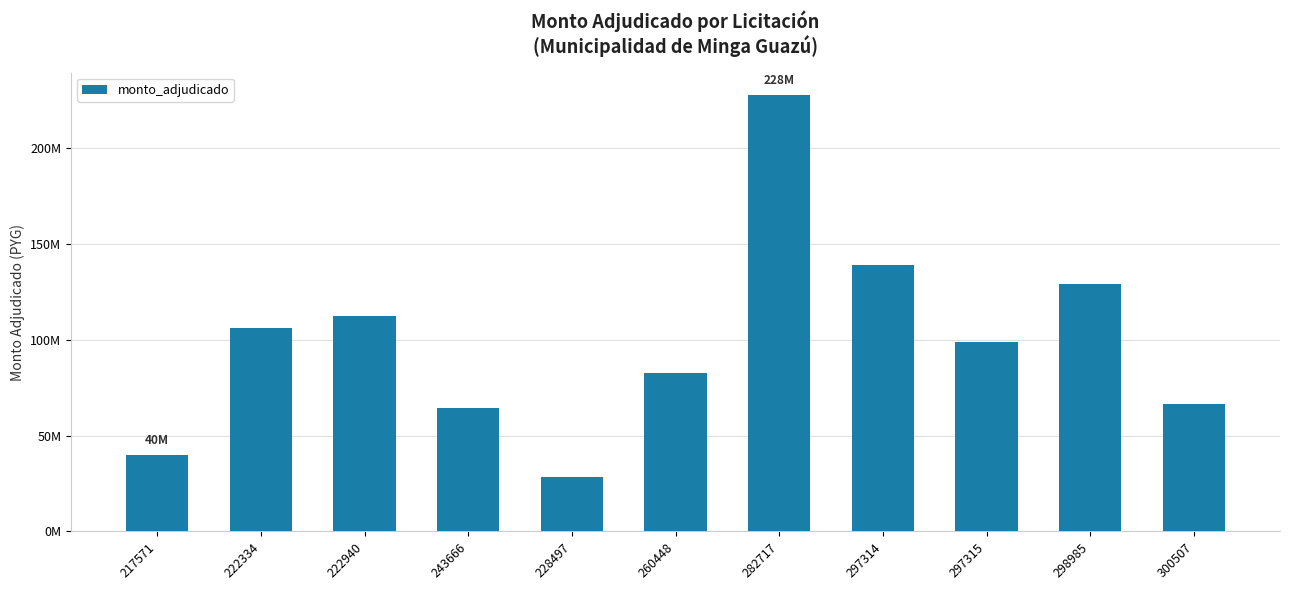

Are the bars horizontal?

No